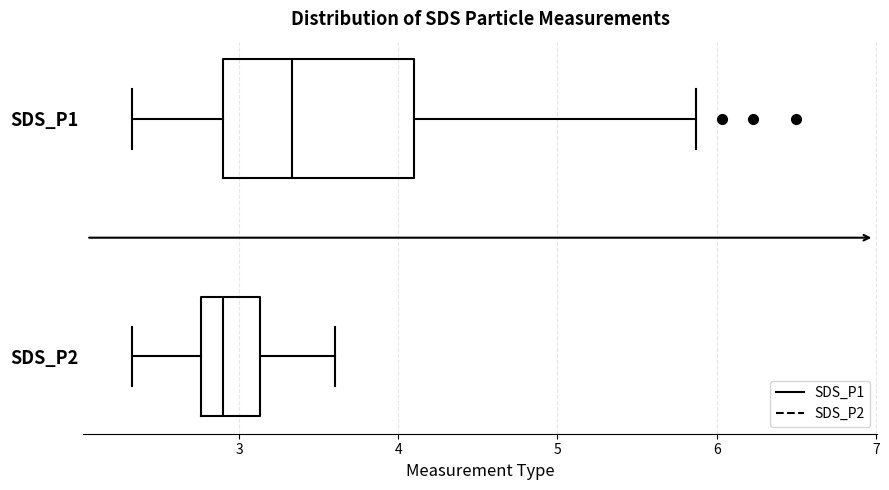

Reading bottom to top, read every box against the x-axis: the position of its median line, the range the box covers, and the ends of its whiskers. The values are not printed on the chart, so give them approximately, as read against the axis.

SDS_P2: median 2.9, box 2.8 to 3.1, whiskers 2.3 to 3.6
SDS_P1: median 3.3, box 2.9 to 4.1, whiskers 2.3 to 5.9